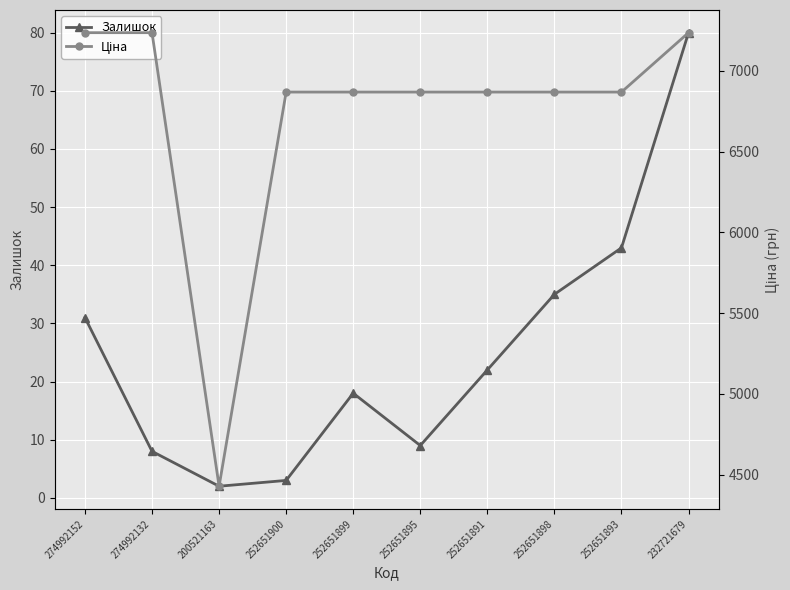

At which category does Залишок reach its first local valley?

200521163